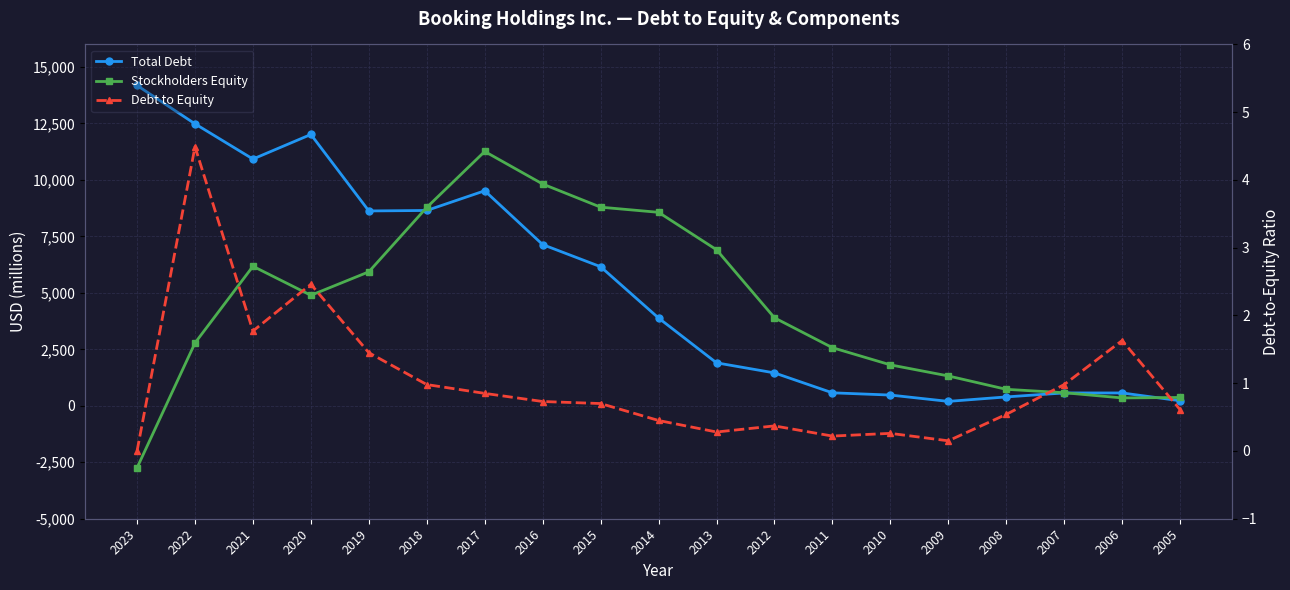

What is the highest value of the Total Debt series?

14184.0